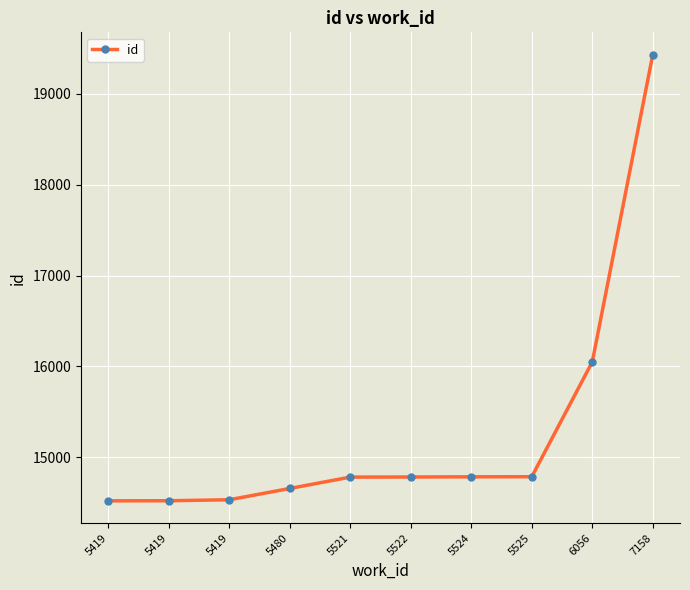

Count the number of categories in the chart.

10